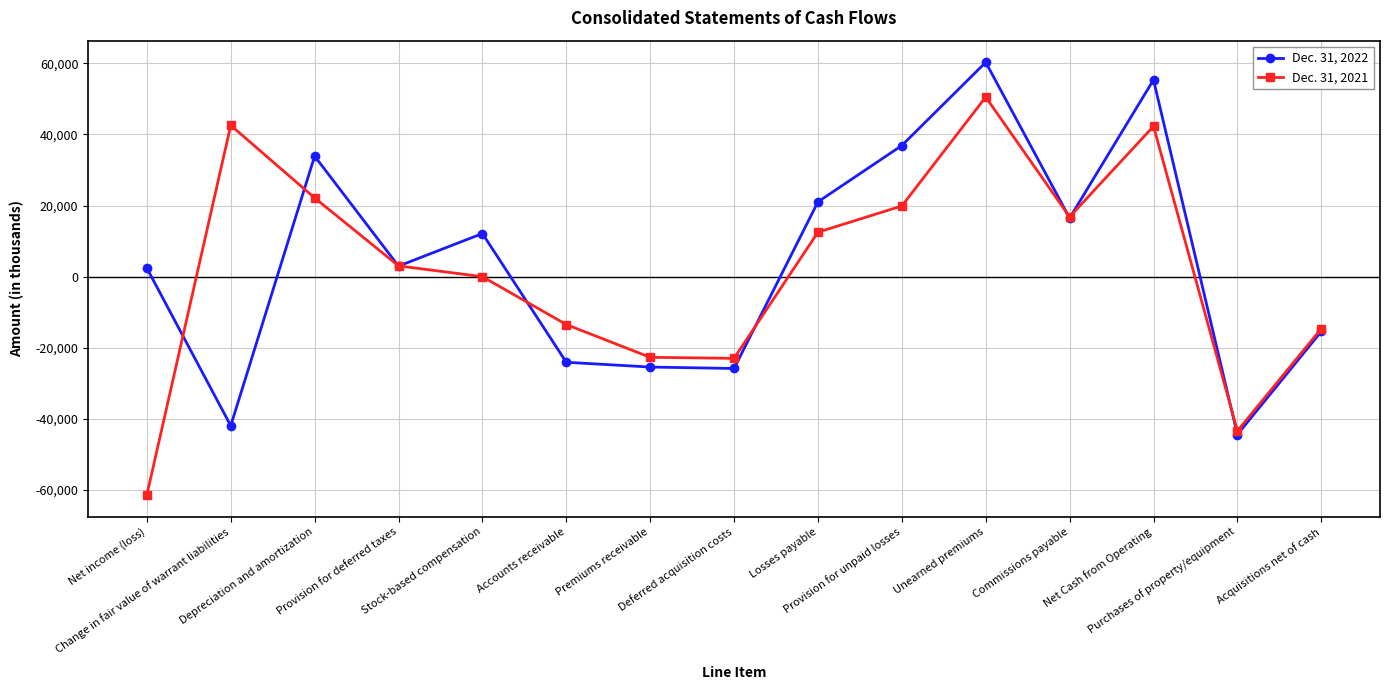

How many data points does each series have?

15